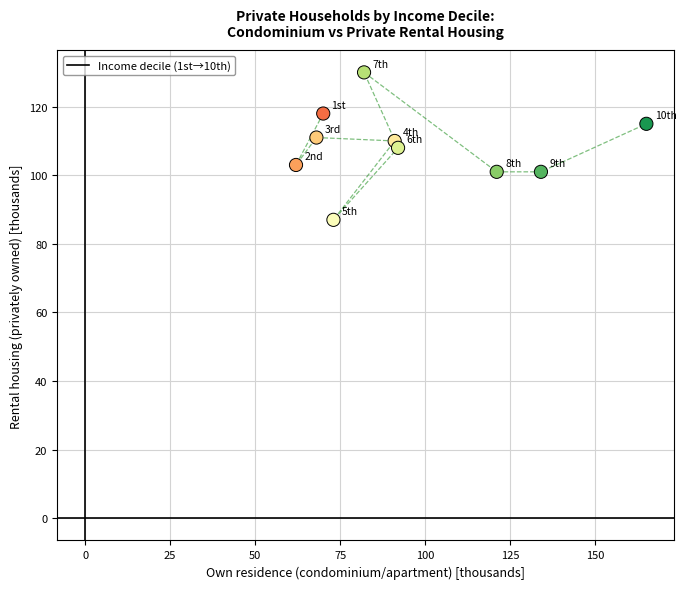

What is the range of X values (max minus min)?

103